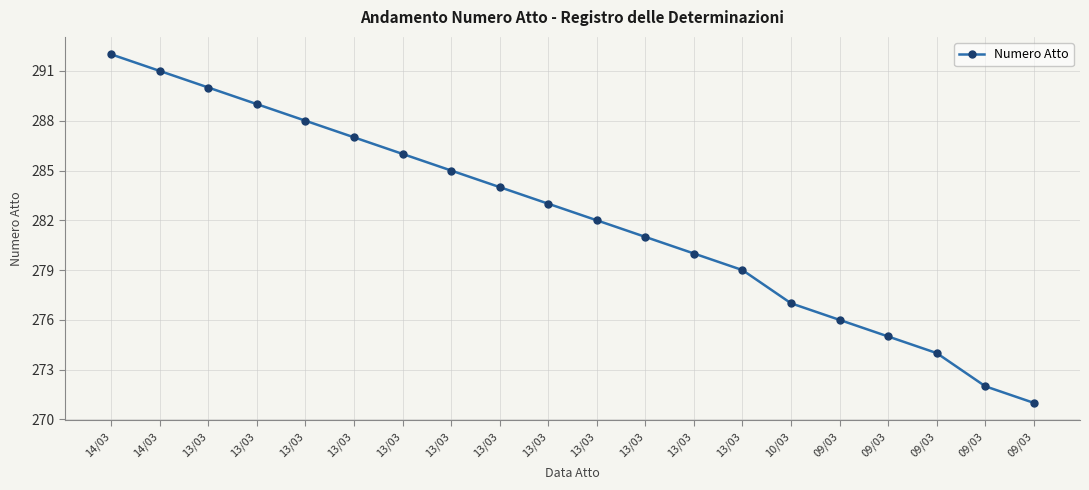

True or false: there are more than 2 points higher than both neighbors.

False